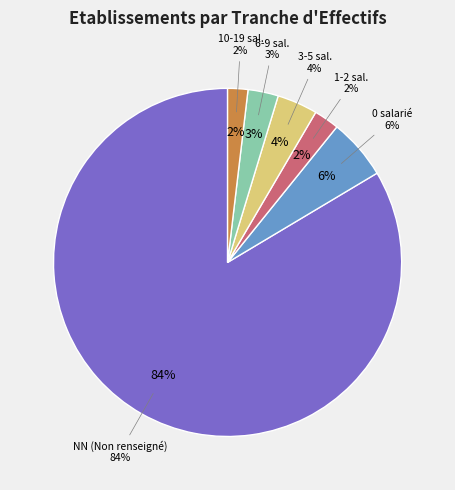

Is the sum of NN and 11 greater than half?

Yes